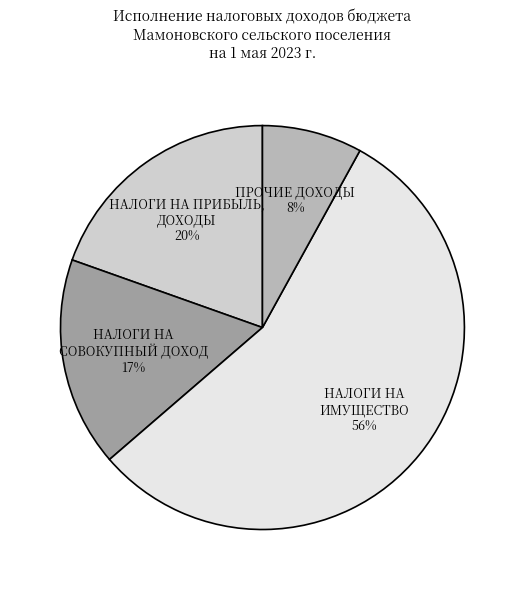

What percentage is the НАЛОГИ НА ПРИБЫЛЬ, ДОХОДЫ 20% slice, to the nearest percent?

20%